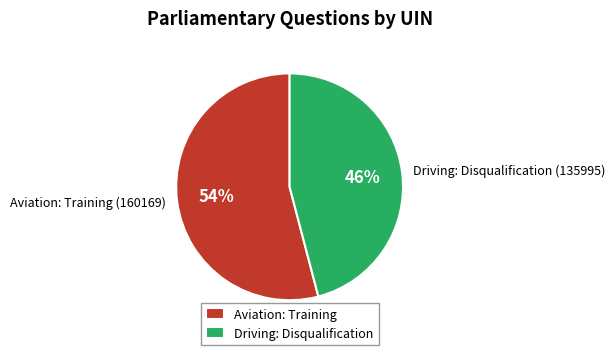

Between Driving: Disqualification (135995) and Aviation: Training (160169), which is larger?

Aviation: Training (160169)